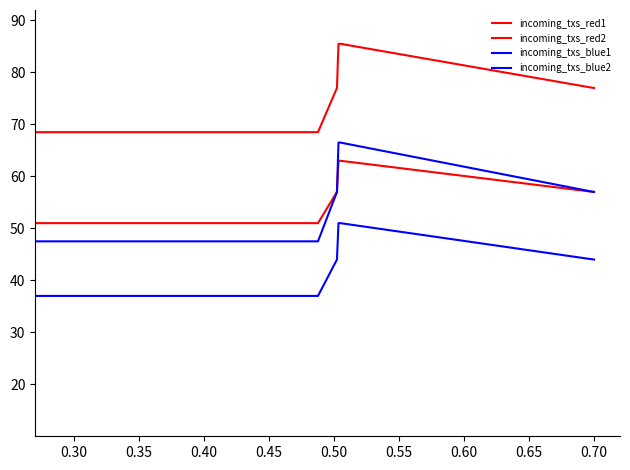

How many incoming_txs_blue2 values are between 37 and 51?

8